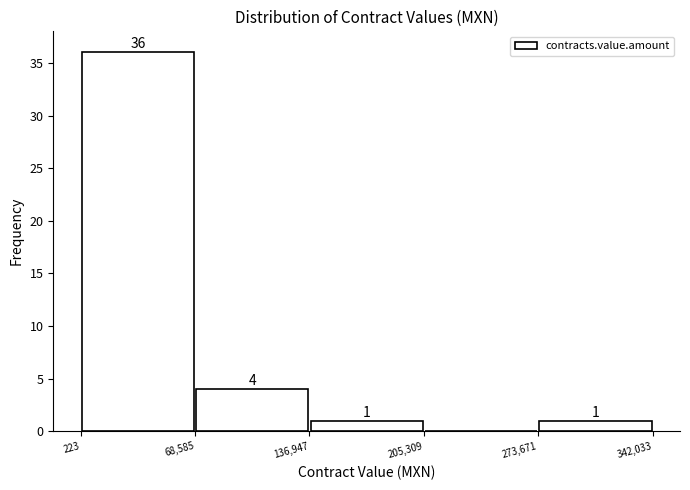

Over which range of the x-axis is the bar tallest?

223 to 68,585